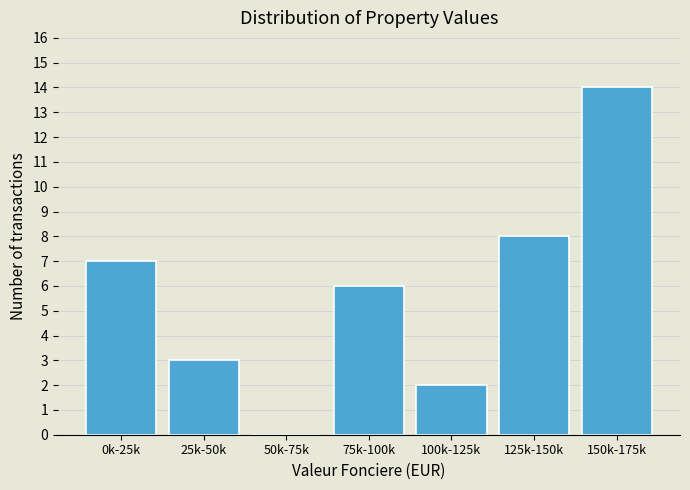

Reading left to right, list all the values displayed in this chart.

0k-25k=7	25k-50k=3	50k-75k=0	75k-100k=6	100k-125k=2	125k-150k=8	150k-175k=14